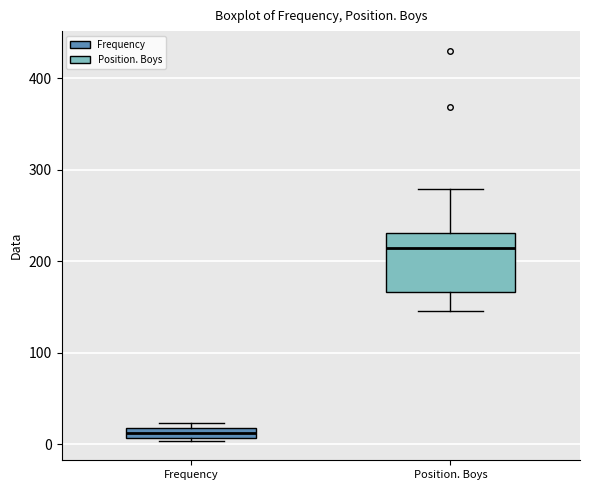

Which box's median line is the highest?

Position. Boys